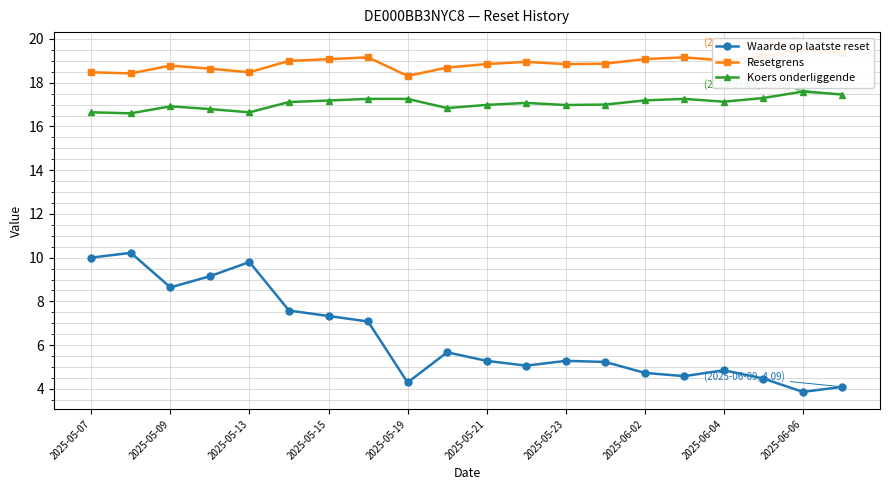

What position from the left is 17?

18